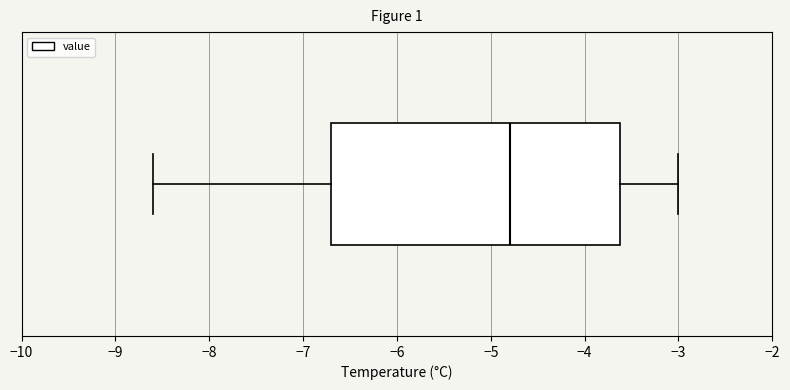

Transcribe this box plot: give where the median line is, the range the box spans, and where the two whiskers end, as read against the x-axis. The values are not printed on the chart, so give them approximately, as read against the axis.

median -4.8, box -6.7 to -3.6, whiskers -8.6 to -3.0